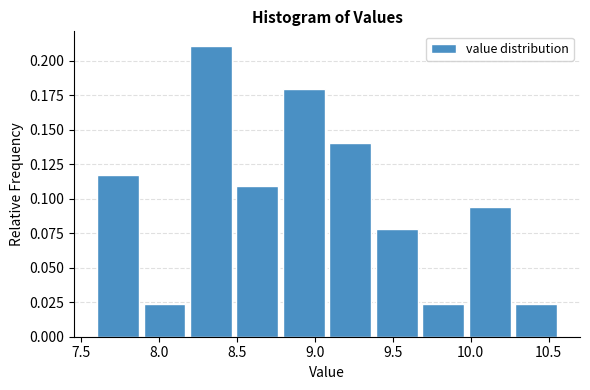

What is the height of the bar covering 7.6 to 7.9 on the x-axis? Neither the bar edges nor the heights are printed on the chart, so give them approximately, as read against the axes.

0.115